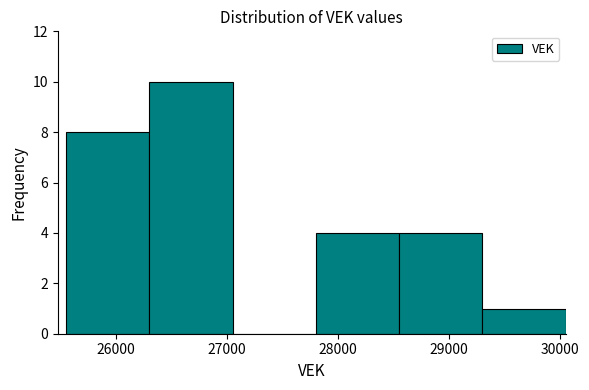

Reading left to right, list every bar in this chart as the range it spans on the x-axis followed by its height. Neither the bar edges nor the heights are printed on the chart, so give them approximately, as read against the axes.

25600 to 26300: 8
26300 to 27100: 10
27100 to 27800: 0
27800 to 28600: 4
28600 to 29300: 4
29300 to 30000: 1